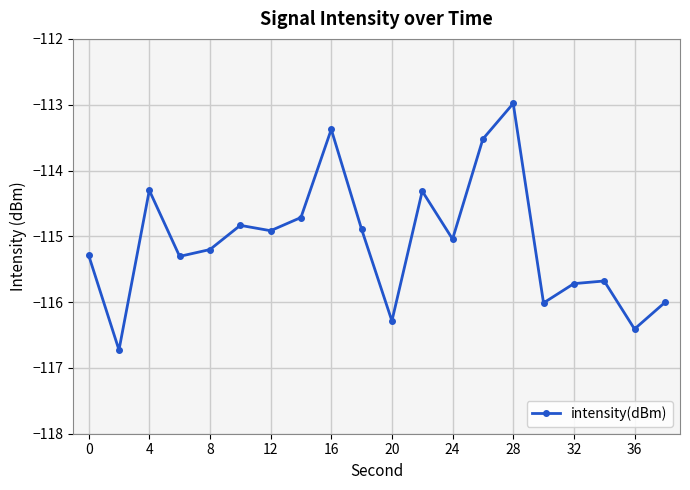

What is the minimum value shown in the chart?

-116.7